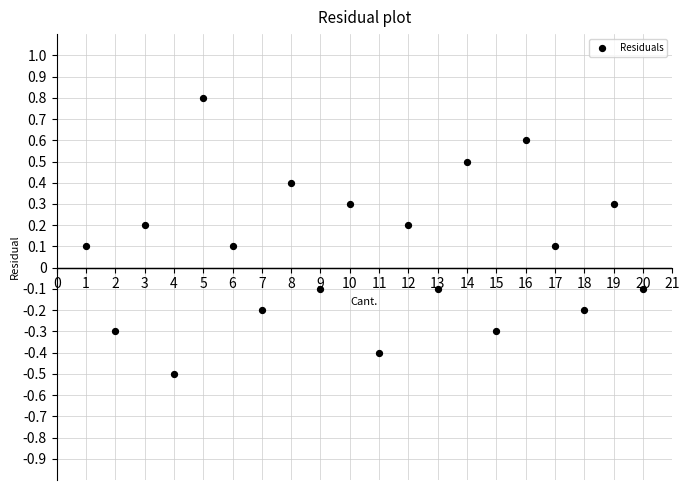

What is the range of X values (max minus min)?

19.0